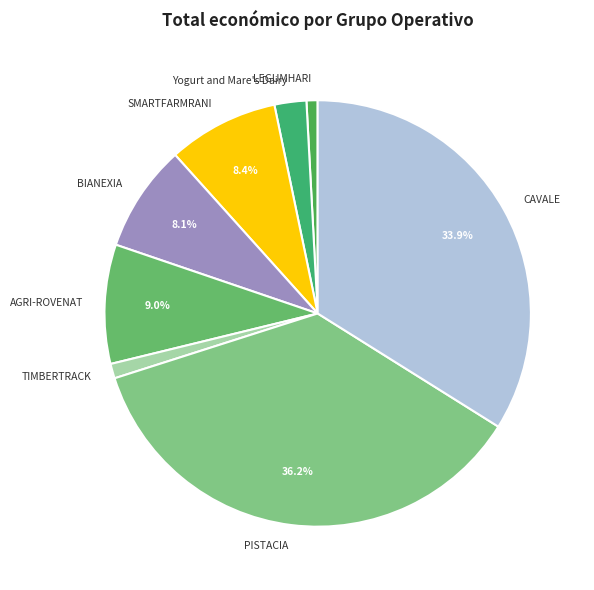

How many segments does this pie chart have?

8